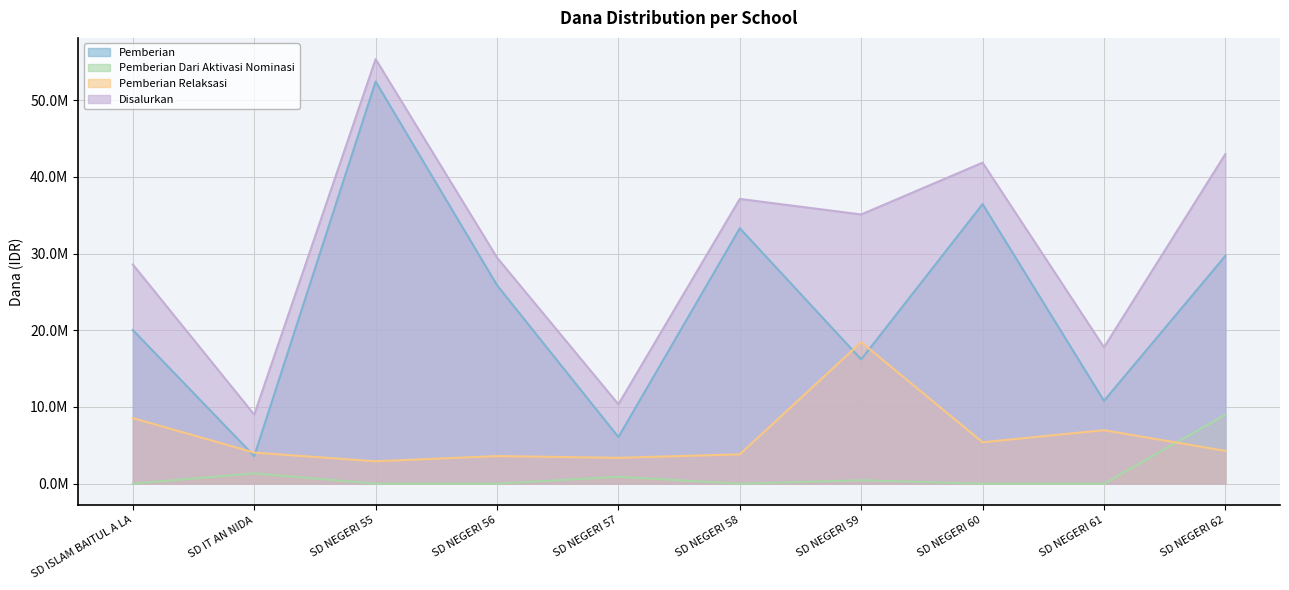

How many values in the Pemberian Relaksasi series exceed 4275000?

4